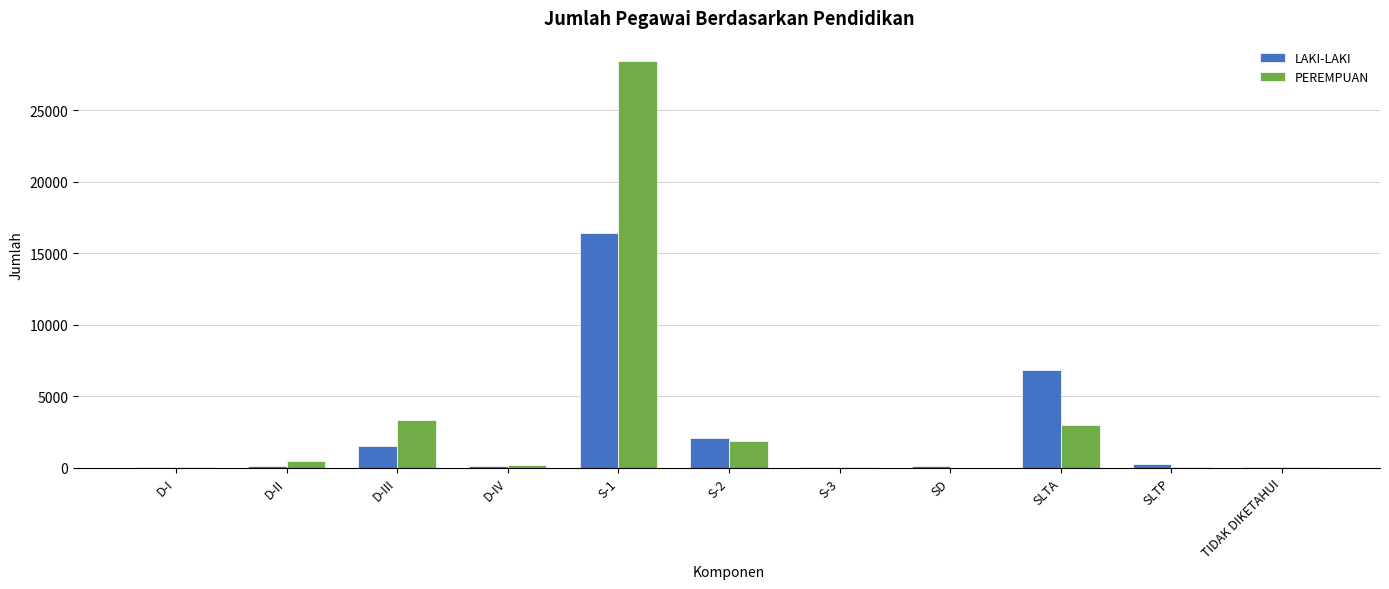

What is the maximum value for LAKI-LAKI?

16440